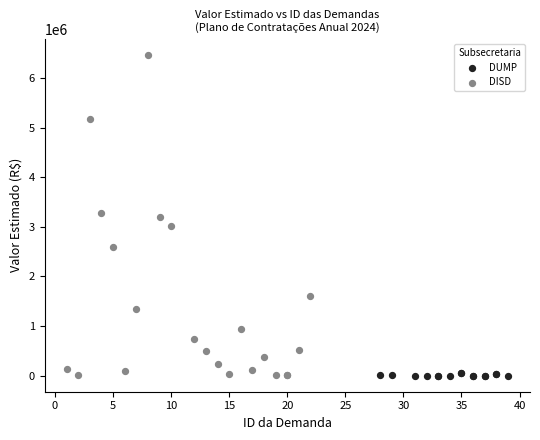

Which series reaches the maximum Y coordinate?

DISD